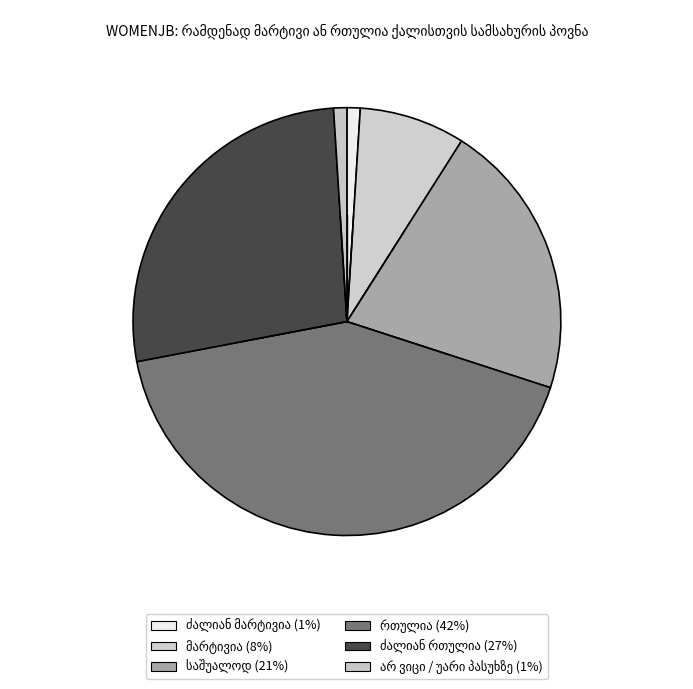

To the nearest percent, what percentage of the pie is ძალიან მარტივია?

1%